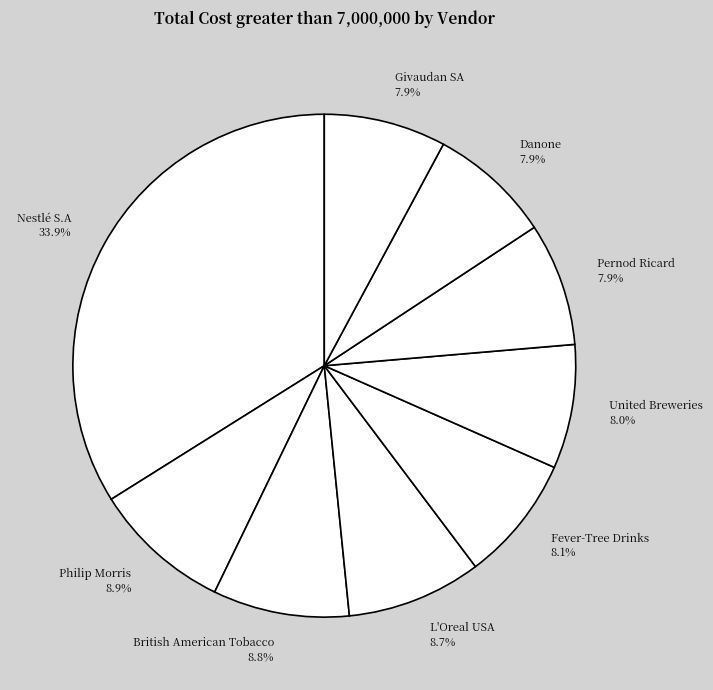

What percentage is the Givaudan SA slice, to the nearest percent?

8%